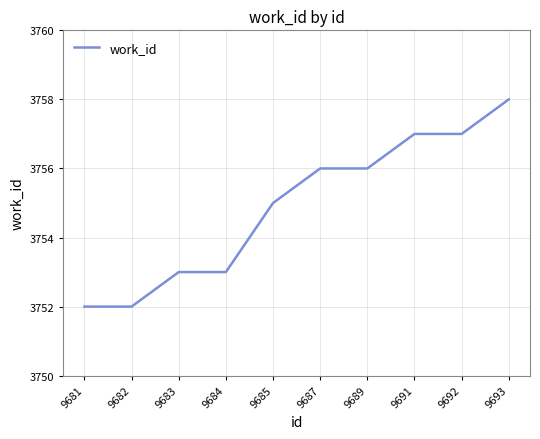

What is the minimum value shown in the chart?

3752